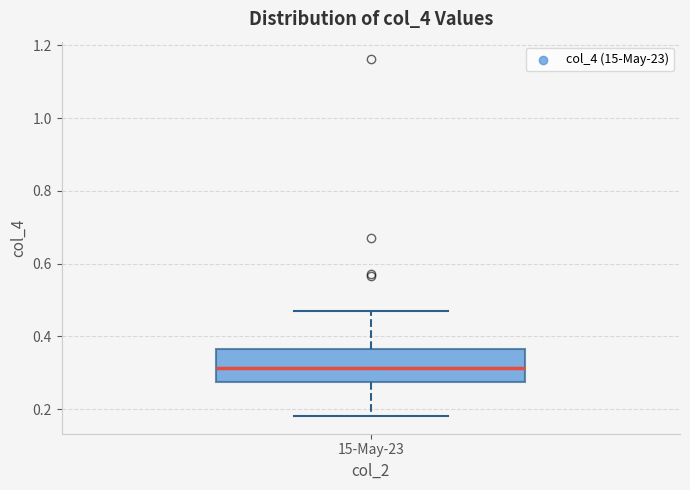

Where is the upper edge of the box for 15-May-23 on the y-axis? The values are not printed on the chart, so give them approximately, as read against the axis.

0.36